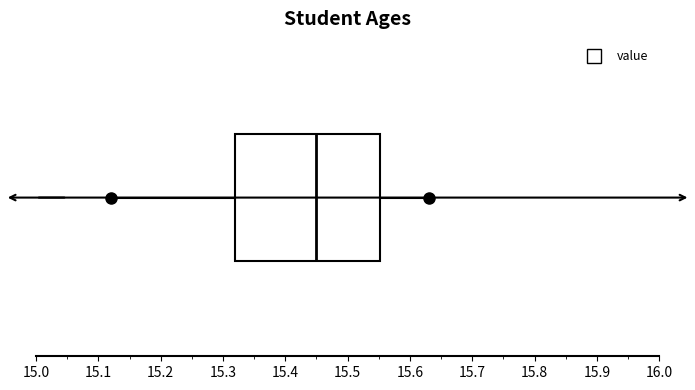

Transcribe this box plot: give where the median line is, the range the box spans, and where the two whiskers end, as read against the x-axis. The values are not printed on the chart, so give them approximately, as read against the axis.

median 15.45, box 15.32 to 15.55, whiskers 15.12 to 15.63